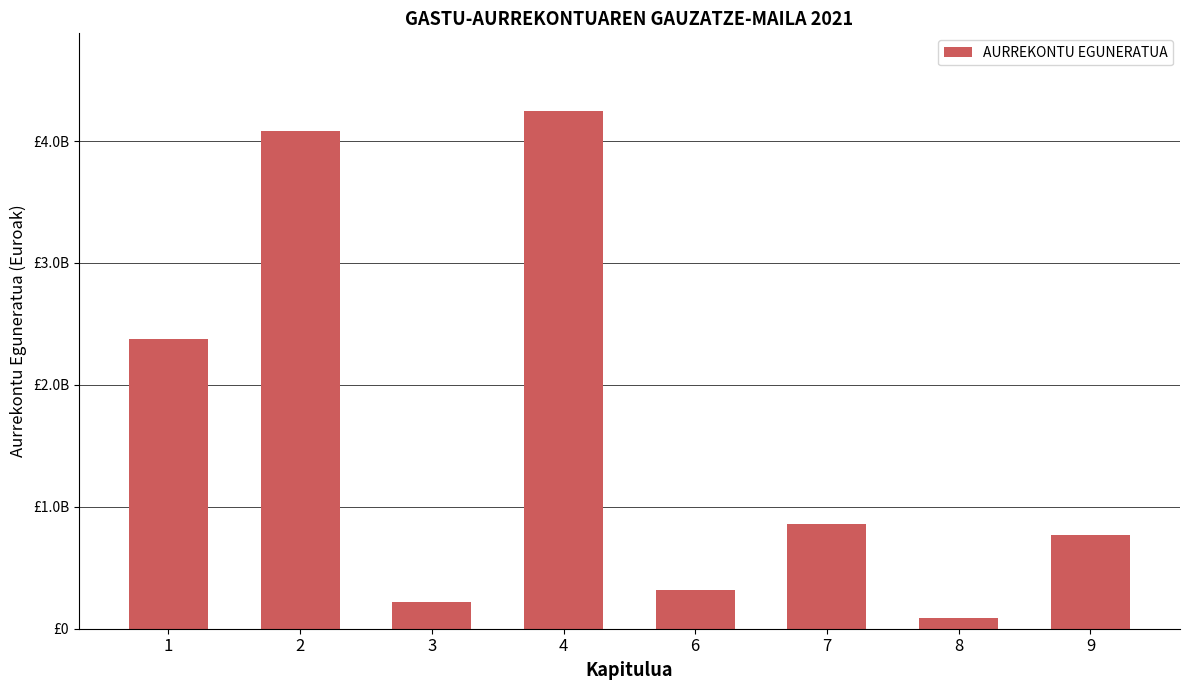

True or false: the data shows 1457067633.0 at 1.

False